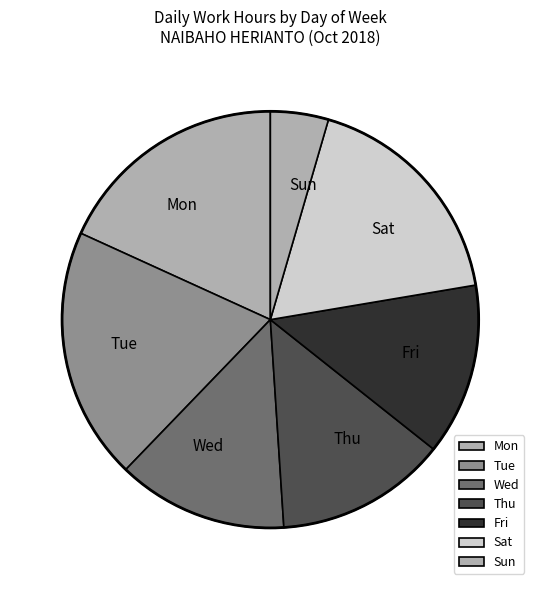

Does Sat represent more than half of the total?

No